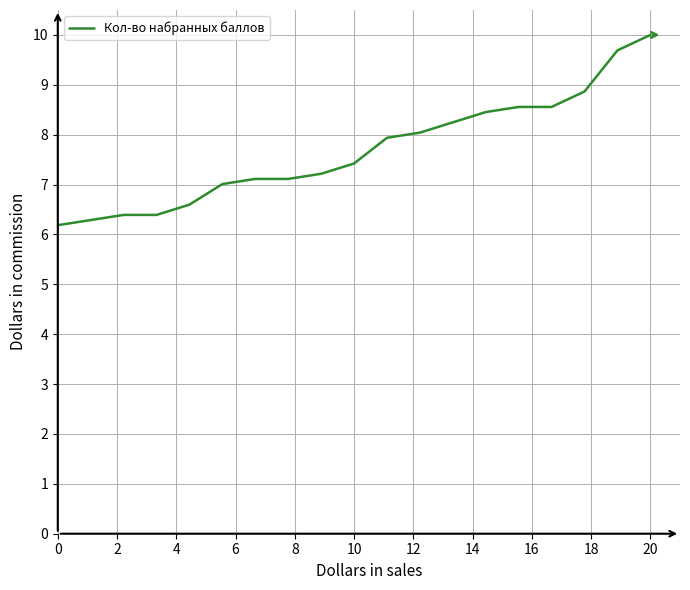

What is the difference between the maximum and minimum values?

3.8